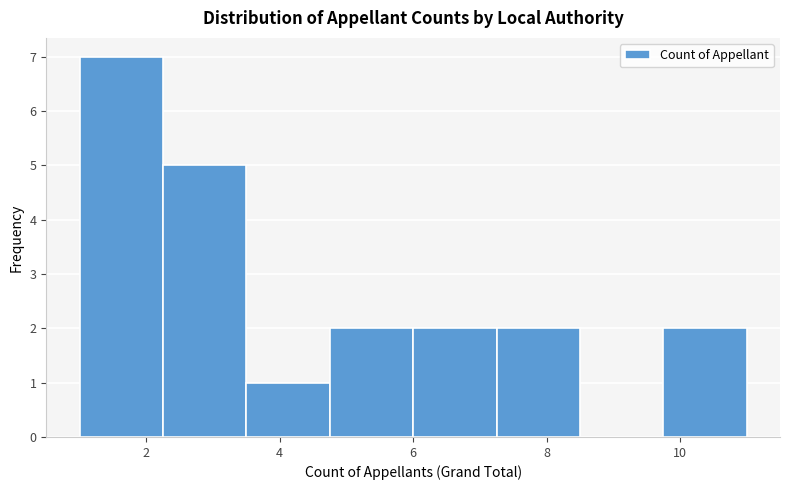

Reading left to right, list every bar in this chart as the range it spans on the x-axis followed by its height. Neither the bar edges nor the heights are printed on the chart, so give them approximately, as read against the axes.

1.00 to 2.25: 7
2.25 to 3.50: 5
3.50 to 4.75: 1
4.75 to 6.00: 2
6.00 to 7.25: 2
7.25 to 8.50: 2
8.50 to 9.75: 0
9.75 to 11.00: 2